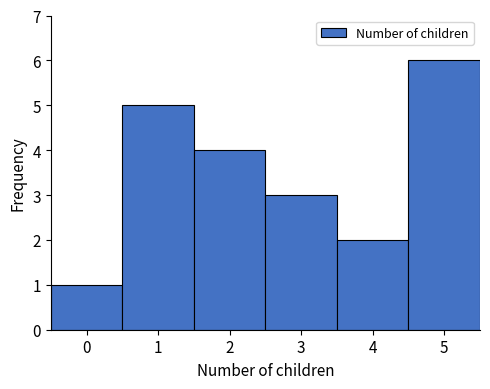

What is the height of the bar covering 1.5 to 2.5 on the x-axis? The values are not printed on the chart, so give them approximately, as read against the axis.

4